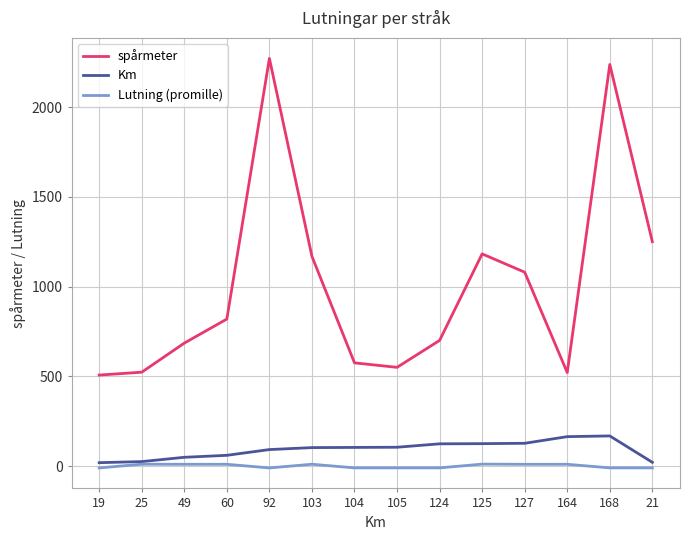

The value of Km at 103 is 103.0. True or false?

True